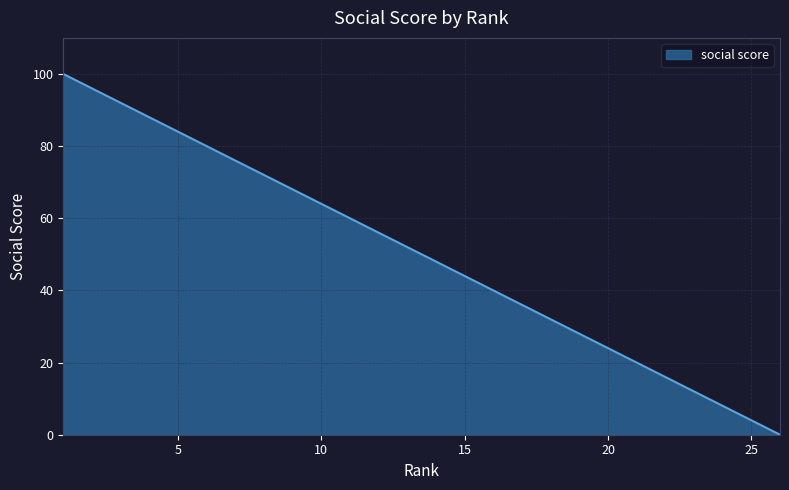

What is the greatest value displayed?

100